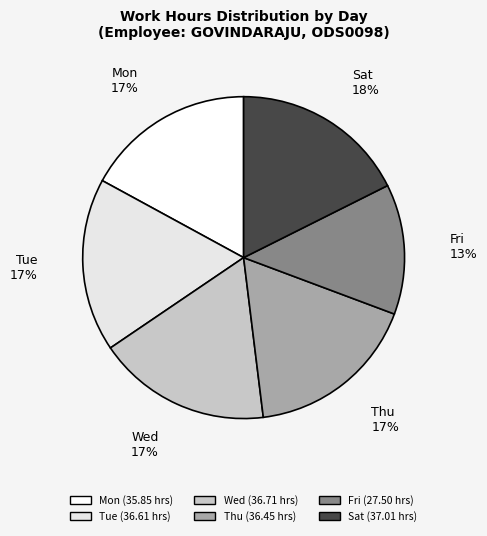

Count the number of slices in the pie.

6